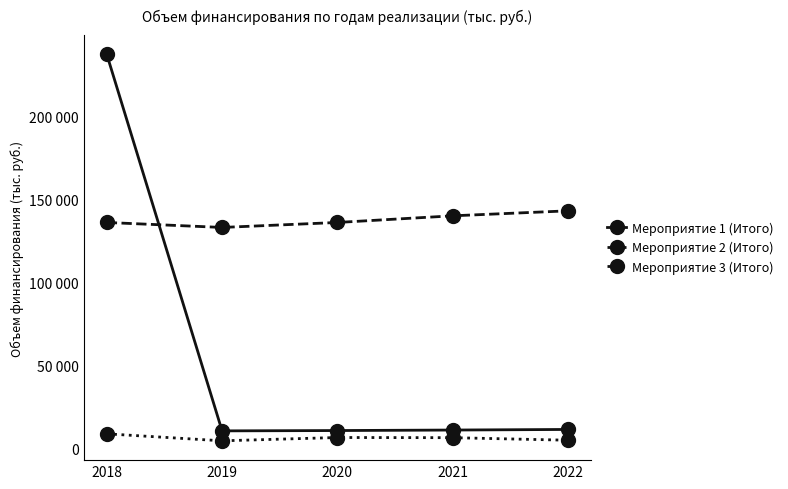

What is the total value across all series at 2020?

153452